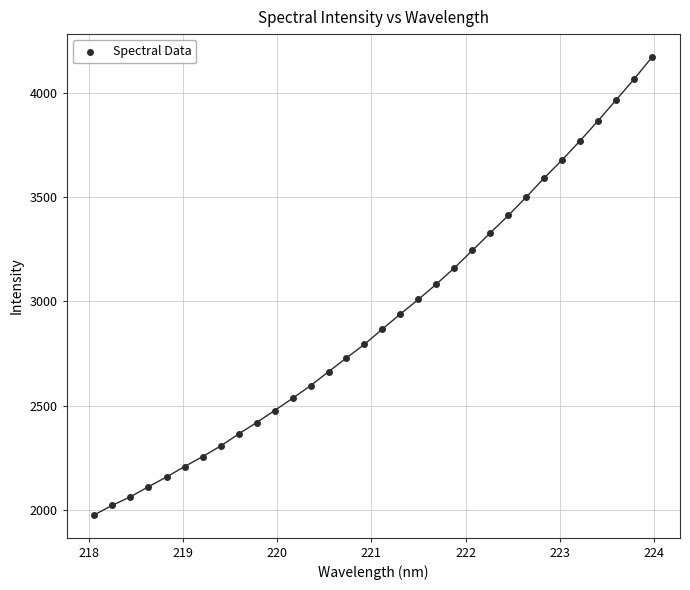

What is the range of Y values (max minus min)?

2199.4